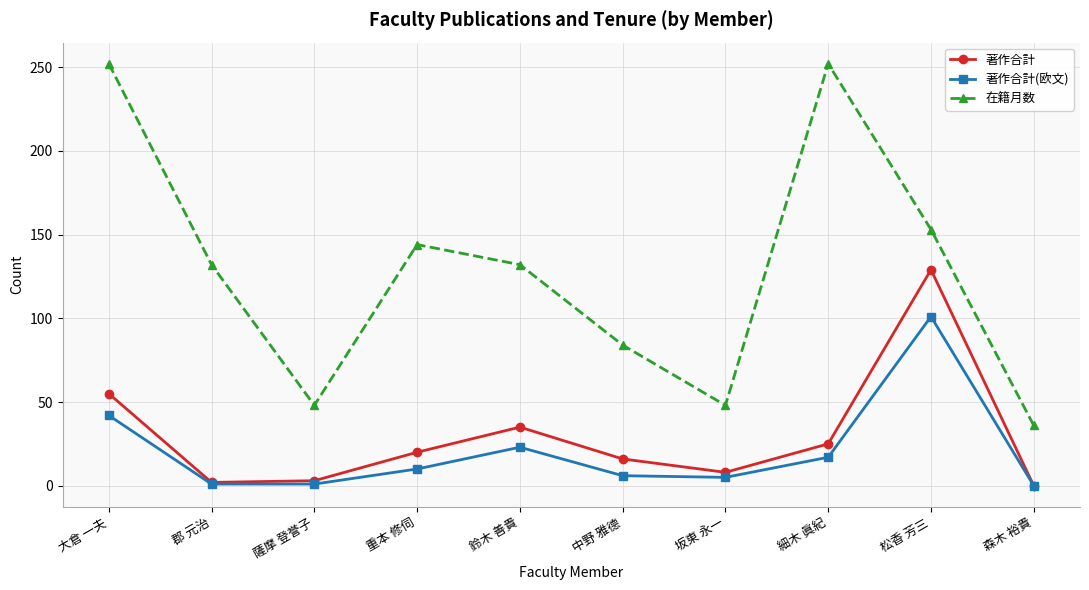

Rank the series at 鈴木 善貴 from highest to lowest value.

在籍月数, 著作合計, 著作合計(欧文)